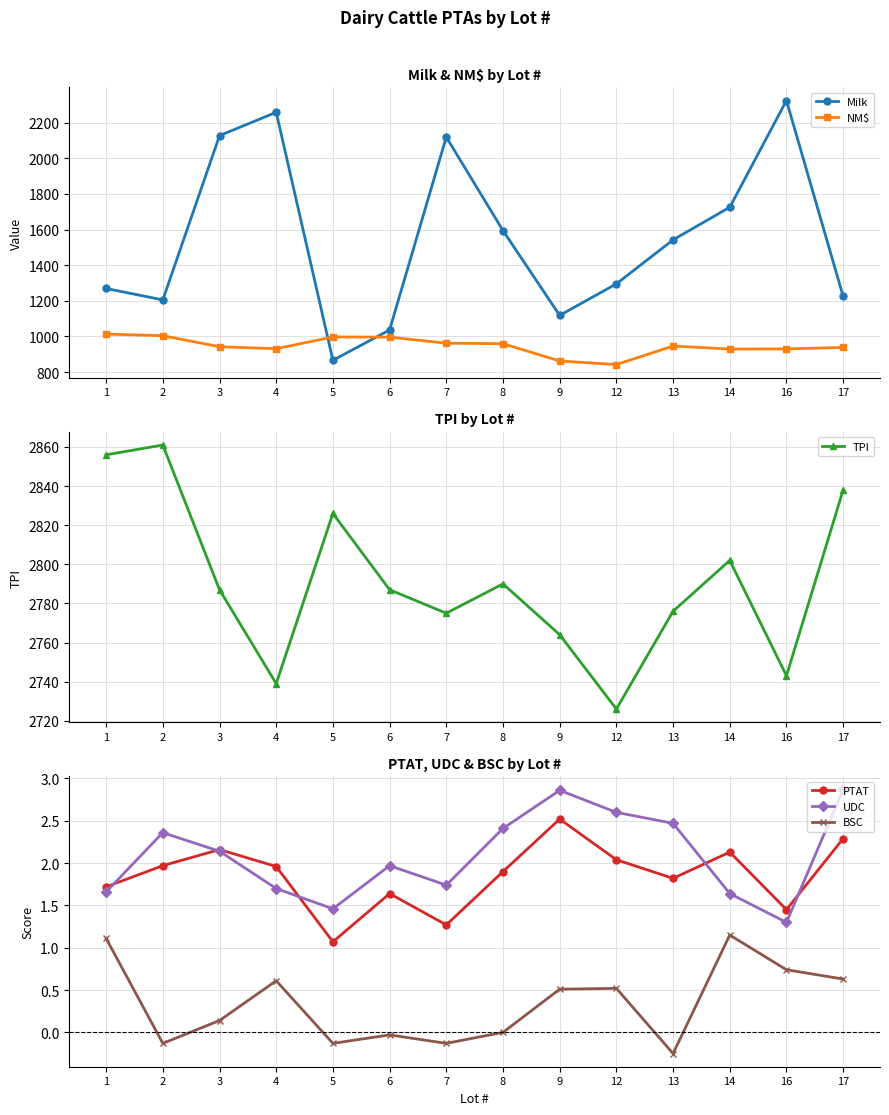

Reading left to right, list all the values displayed in this chart.

Milk: 1269.0	1205.0	2127.0	2258.0	866.0	1036.0	2119.0	1594.0	1118.0	1295.0	1542.0	1725.0	2324.0	1225.0
NM$: 1013.0	1004.0	942.0	931.0	997.0	996.0	962.0	959.0	862.0	842.0	946.0	929.0	930.0	938.0
TPI: 2856.0	2861.0	2787.0	2739.0	2826.0	2787.0	2775.0	2790.0	2764.0	2726.0	2776.0	2802.0	2743.0	2838.0
PTAT: 1.7	2.0	2.2	2.0	1.1	1.6	1.3	1.9	2.5	2.0	1.8	2.1	1.4	2.3
UDC: 1.7	2.4	2.1	1.7	1.5	2.0	1.7	2.4	2.9	2.6	2.5	1.6	1.3	2.9
BSC: 1.1	-0.1	0.1	0.6	-0.1	-0.0	-0.1	0.0	0.5	0.5	-0.2	1.1	0.7	0.6